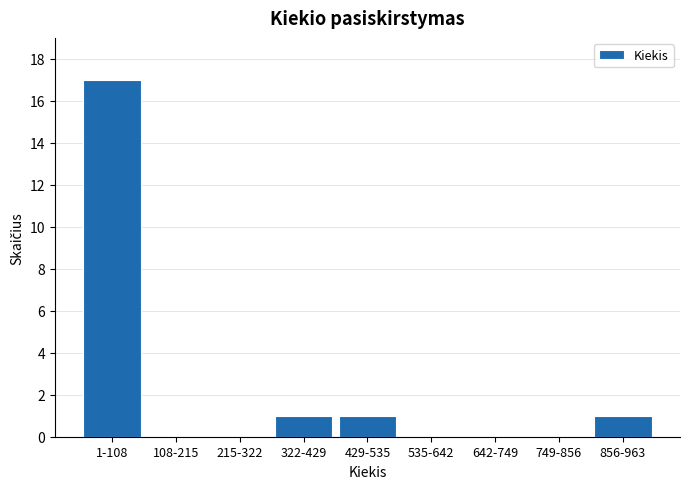

Reading left to right, transcribe all the data shown in this chart.

1-108=17	108-215=0	215-322=0	322-429=1	429-535=1	535-642=0	642-749=0	749-856=0	856-963=1